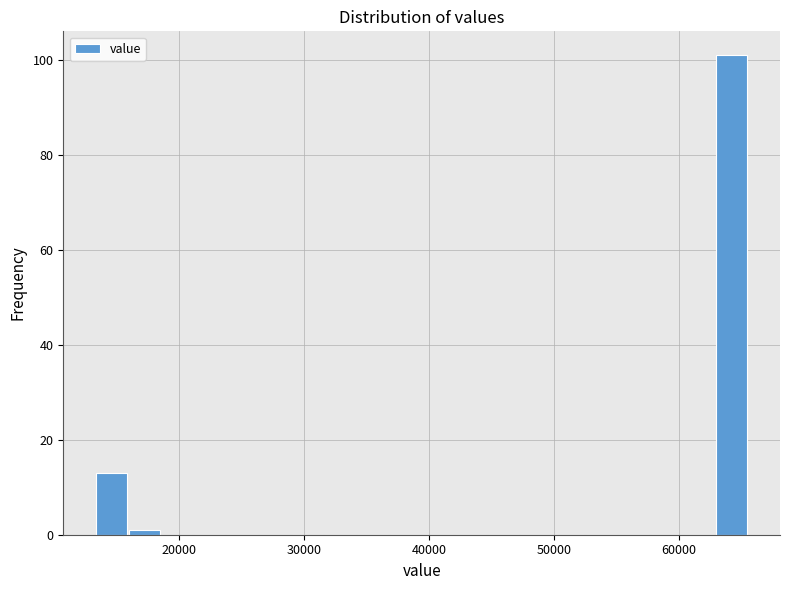

Read against the x-axis, roughly where is the centre of the tallest bar?

64000